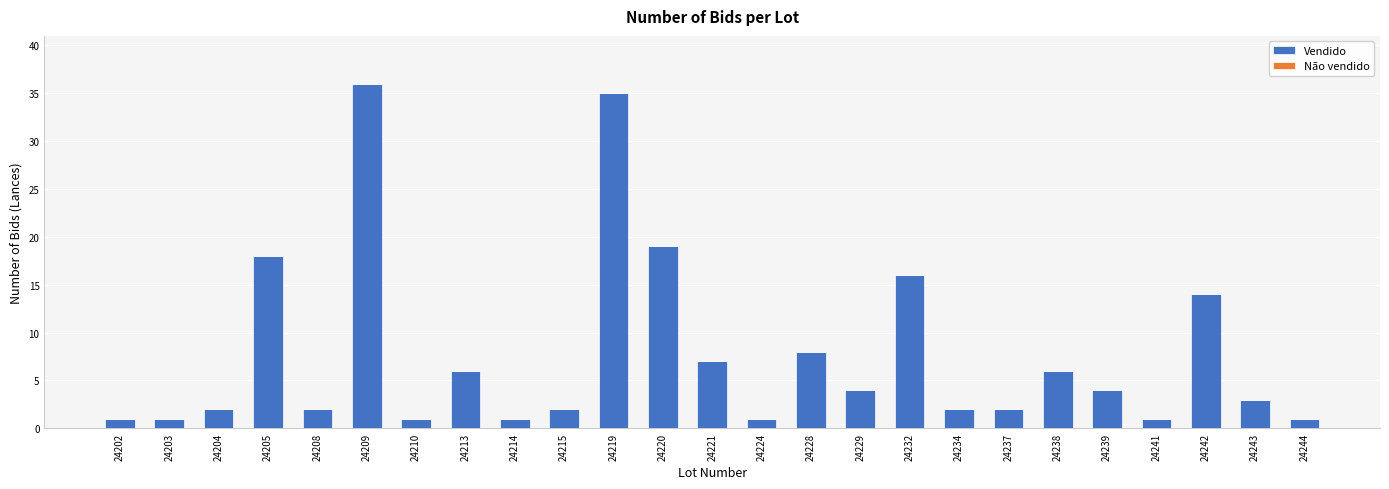

What is the difference between the values at 24238 and 24234?

4